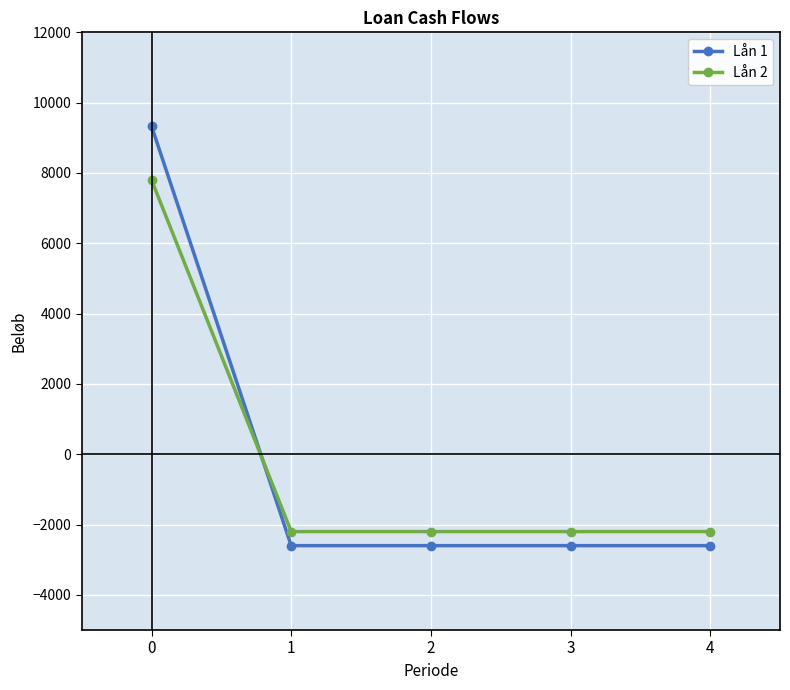

Reading left to right, list all the values displayed in this chart.

Lån 1: 0=9330	1=-2600	2=-2600	3=-2600	4=-2600
Lån 2: 0=7800	1=-2200	2=-2200	3=-2200	4=-2200